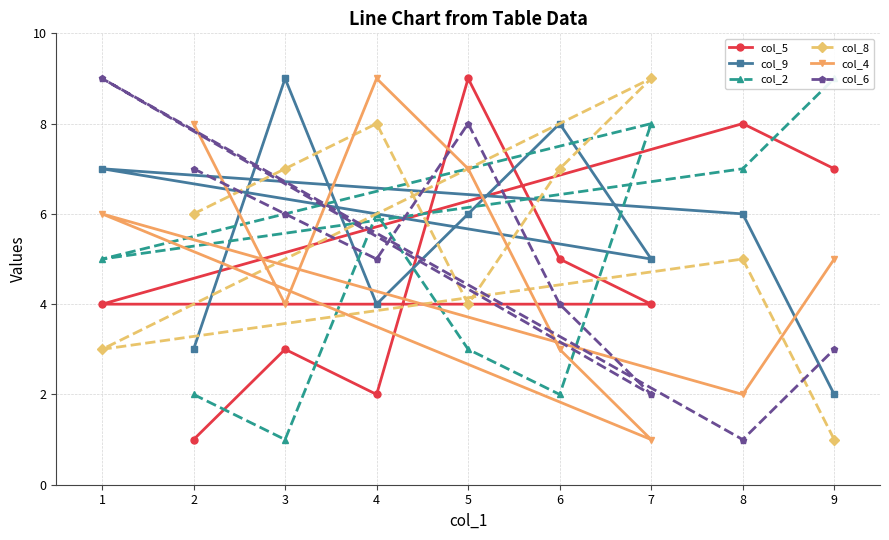

Which series has the largest total across all categories?

col_9